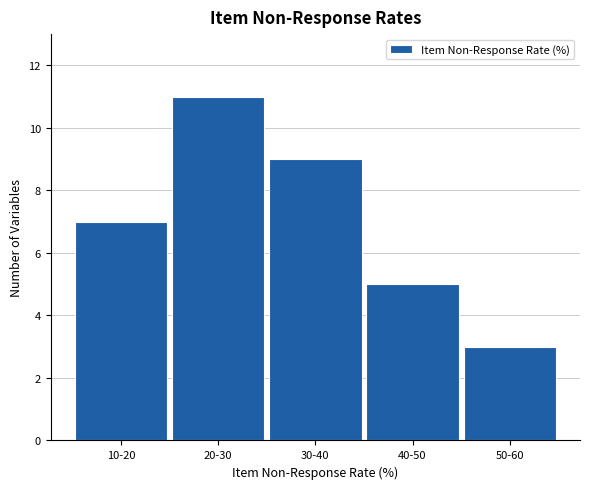

Reading right to left, extract all data points from this chart.

3	5	9	11	7